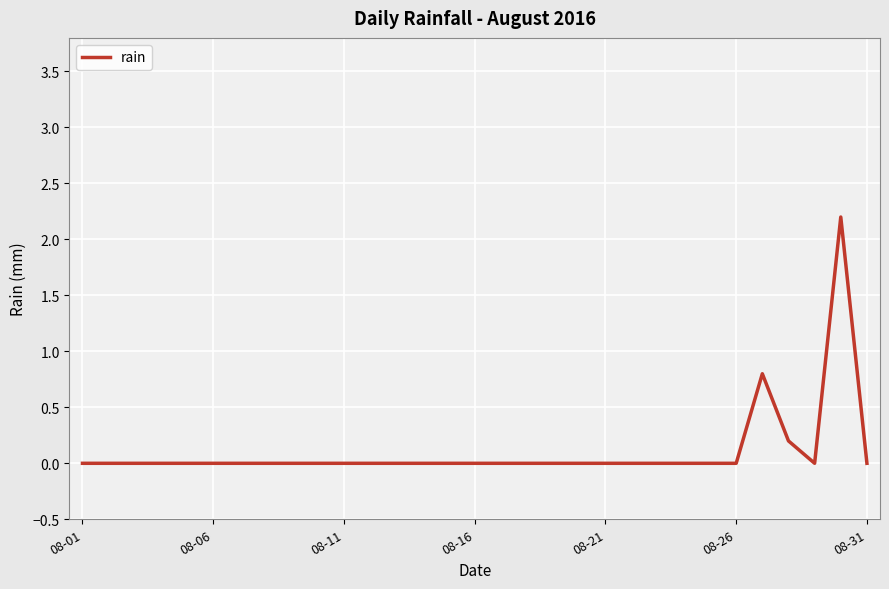

What is the greatest value displayed?

2.2